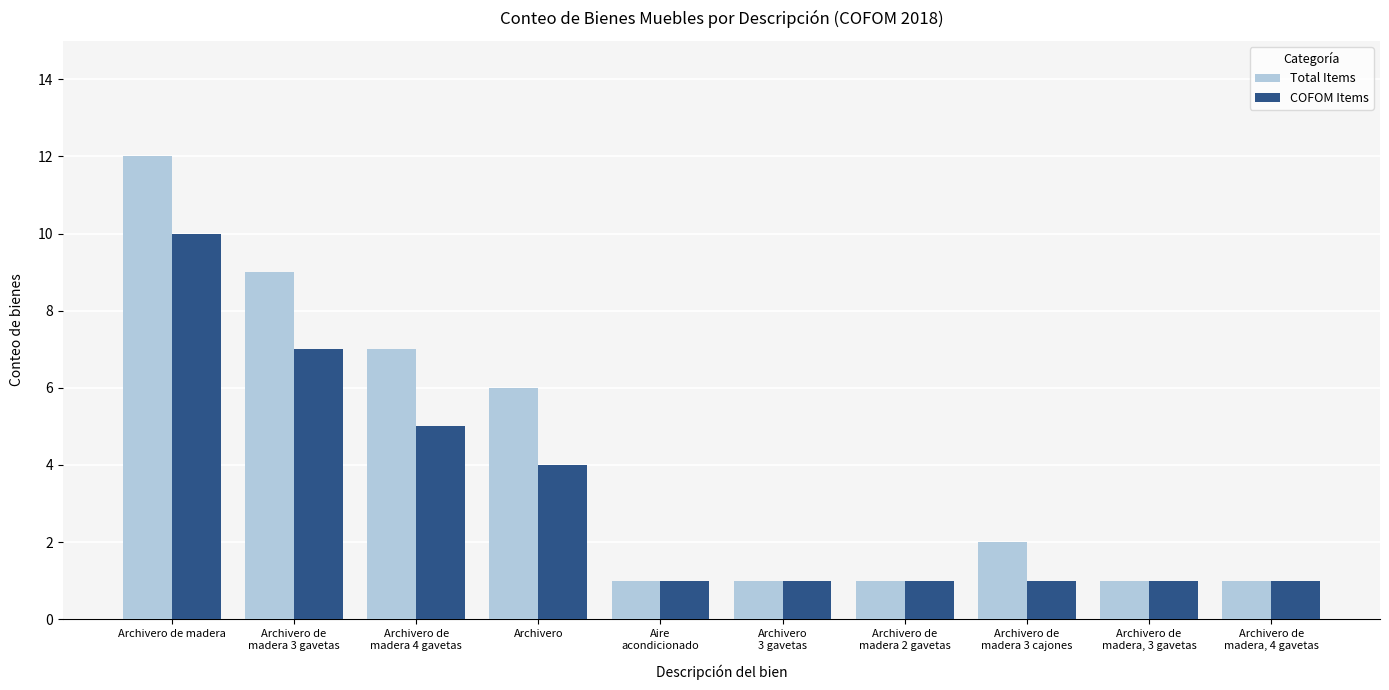

The value of COFOM Items at Archivero de
madera 3 gavetas is 7. True or false?

True